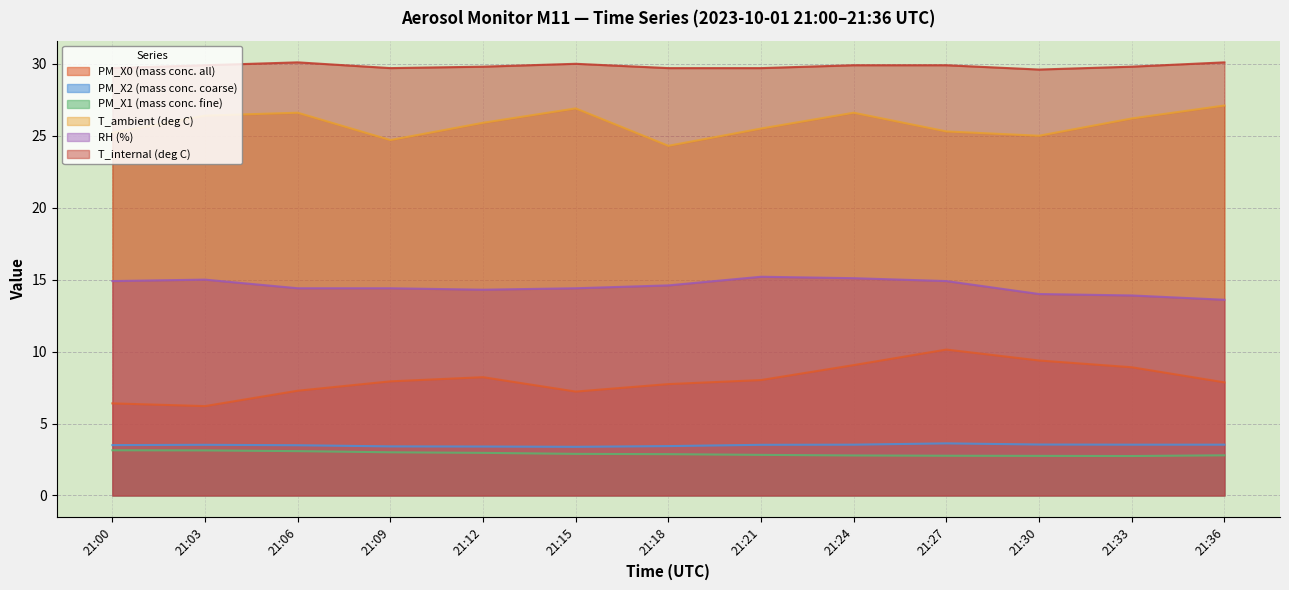

How many PM_X2 (mass conc. coarse) values are between 3 and 4?

13